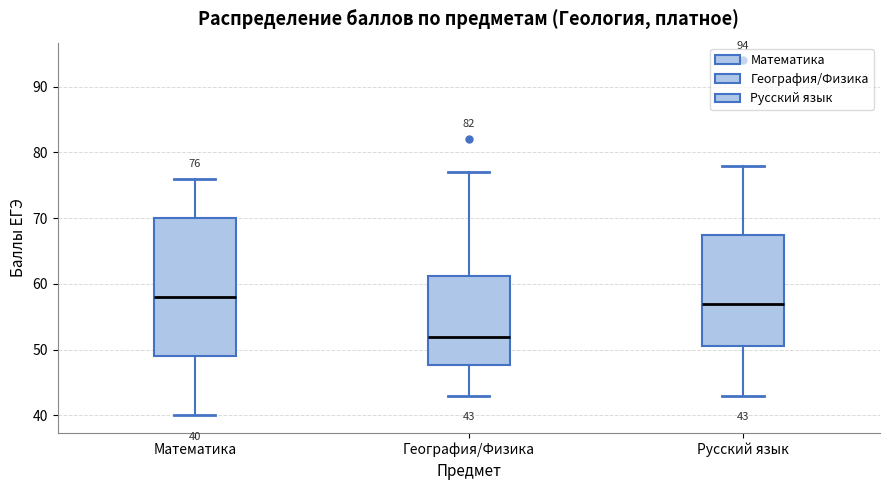

Comparing the boxes themselves (not the whiskers), which one is the tallest?

Математика